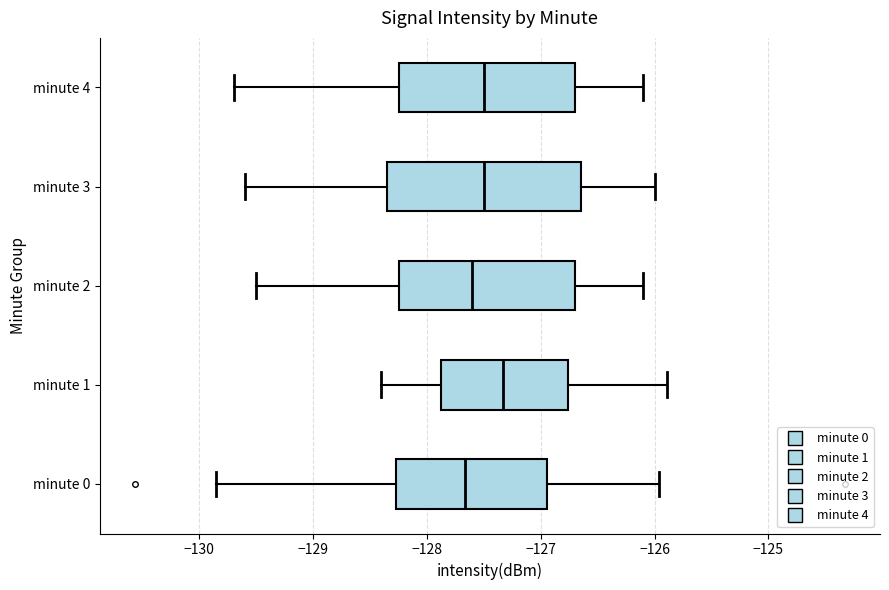

Comparing the boxes themselves (not the whiskers), which one is the widest?

minute 3